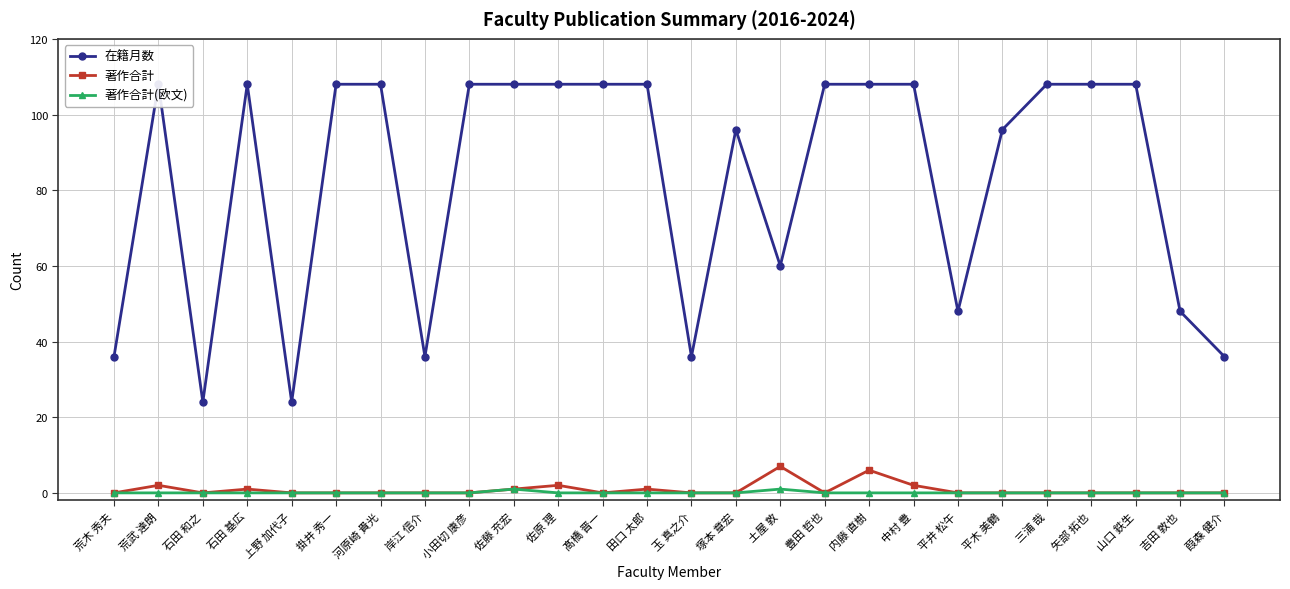

How many interior local valleys does the 在籍月数 series have?

6